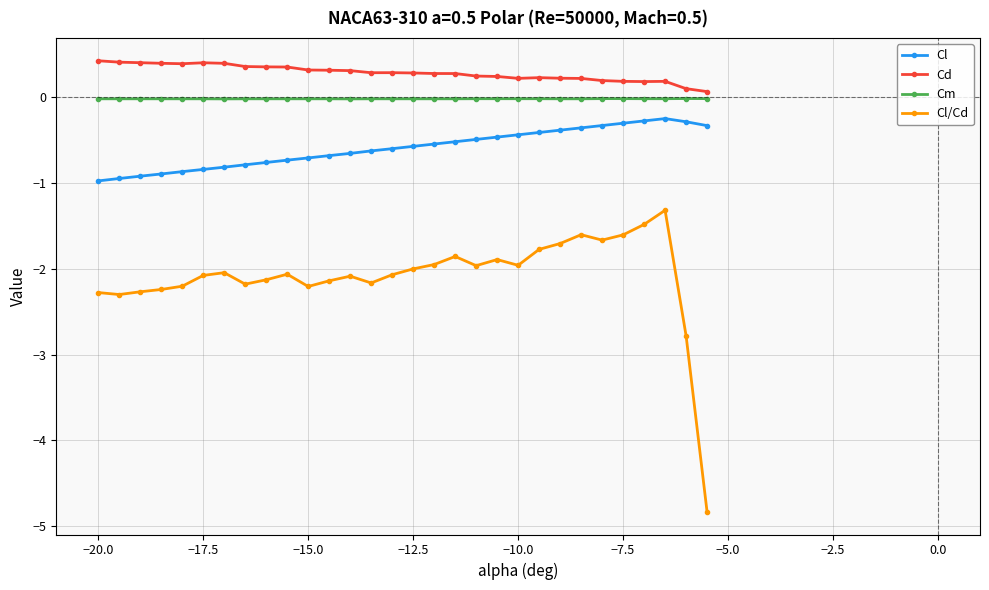

List the series in order of their peak value, lowest first.

Cl/Cd, Cl, Cm, Cd